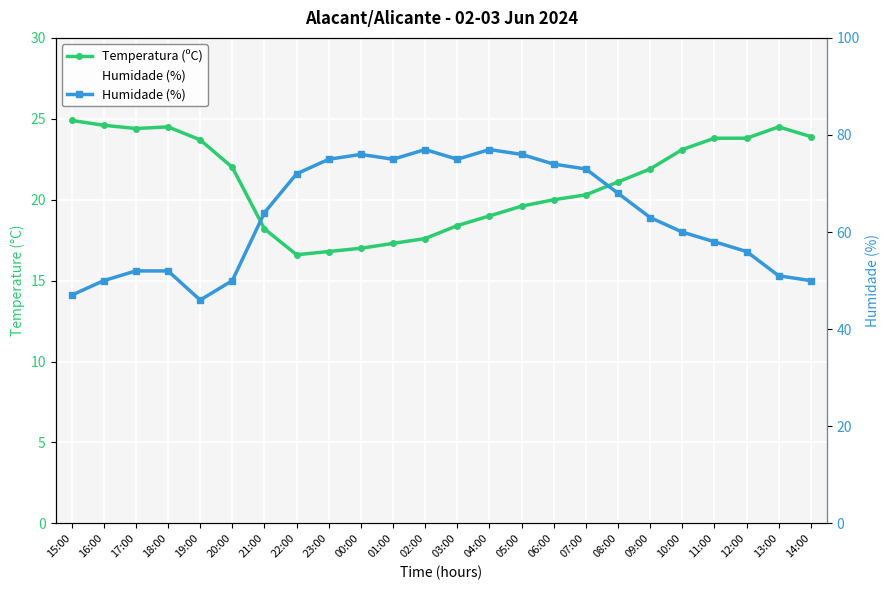

Is the value of Humidade (%) at 09:00 greater than the value of Temperatura (ºC) at 04:00?

Yes